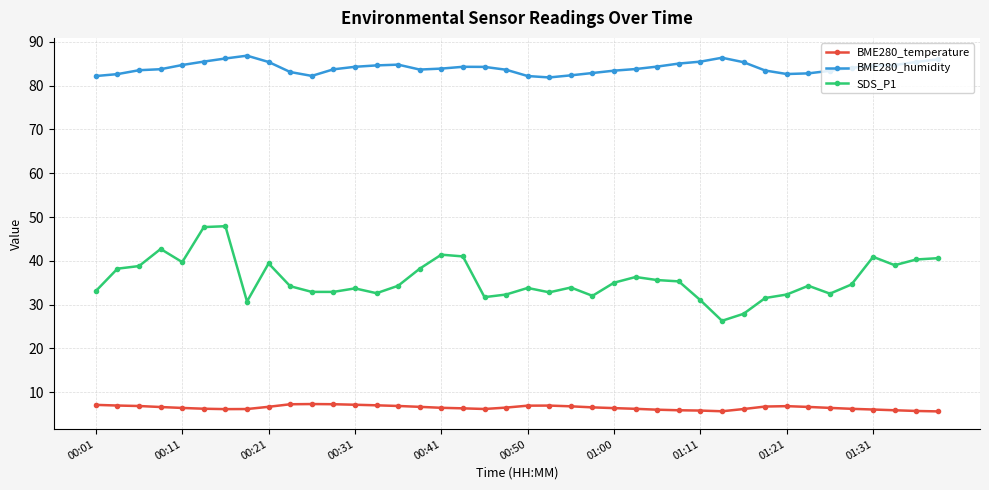

True or false: BME280_humidity and BME280_temperature cross at least once.

False